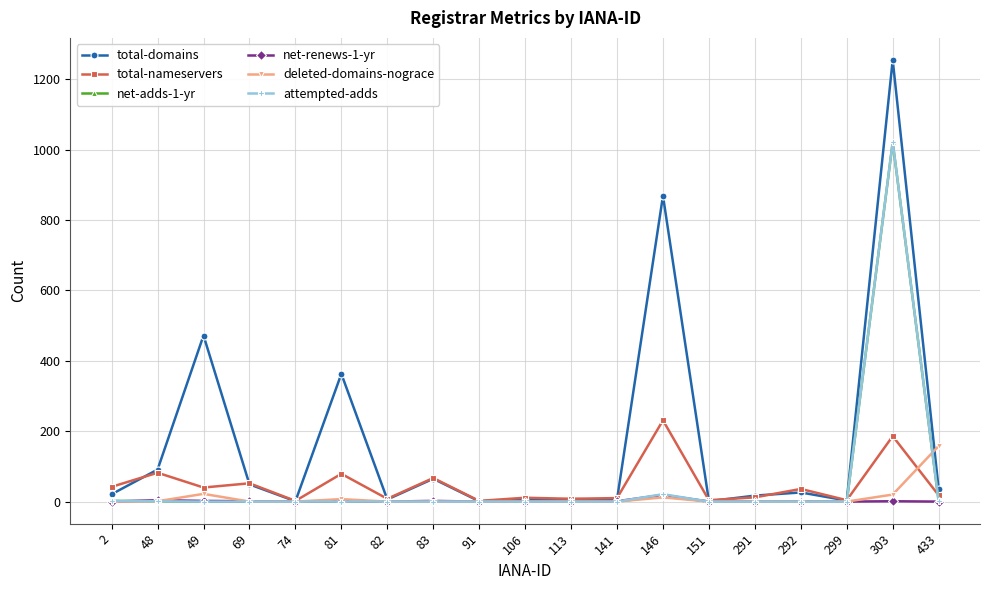

In net-adds-1-yr, how many points are higher than both neighbors (excluding endpoints)?

3